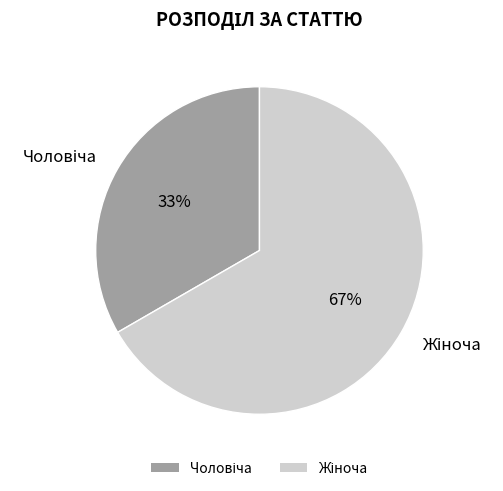

How many segments does this pie chart have?

2